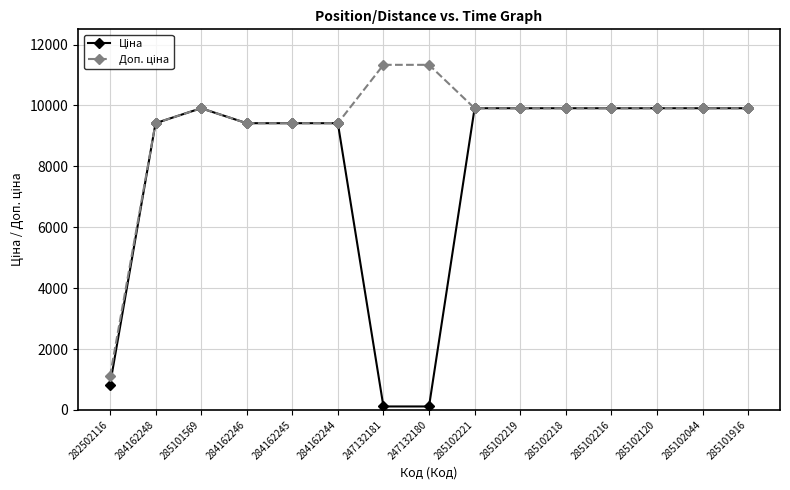

What is the minimum value shown in the chart?

113.3